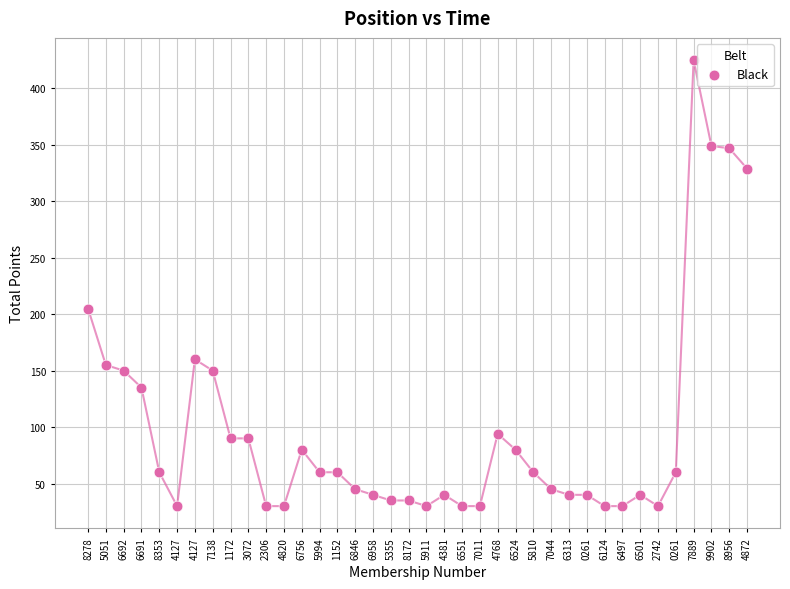

What Y value in the scatter plot is closest to 227?

205